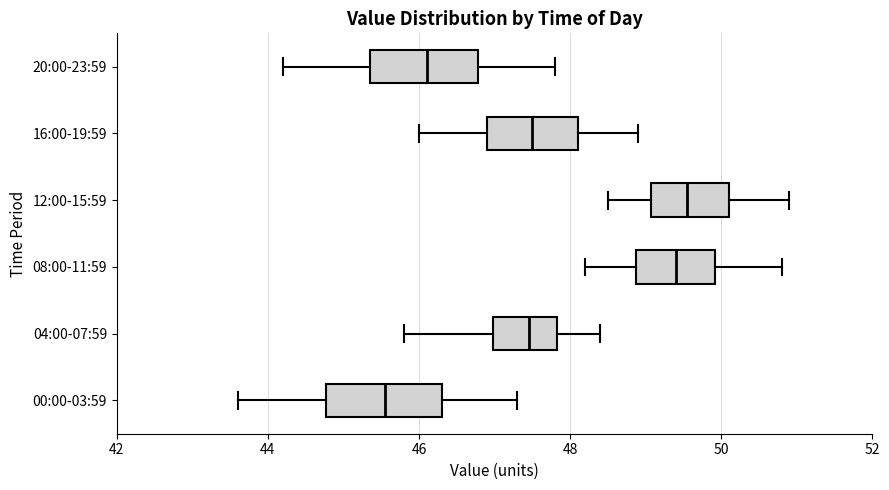

Reading bottom to top, read every box against the x-axis: the position of its median line, the range the box covers, and the ends of its whiskers. The values are not printed on the chart, so give them approximately, as read against the axis.

00:00-03:59: median 45.6, box 44.8 to 46.4, whiskers 43.6 to 47.4
04:00-07:59: median 47.4, box 47.0 to 47.8, whiskers 45.8 to 48.4
08:00-11:59: median 49.4, box 48.8 to 50.0, whiskers 48.2 to 50.8
12:00-15:59: median 49.6, box 49.0 to 50.2, whiskers 48.6 to 51.0
16:00-19:59: median 47.6, box 47.0 to 48.2, whiskers 46.0 to 49.0
20:00-23:59: median 46.2, box 45.4 to 46.8, whiskers 44.2 to 47.8